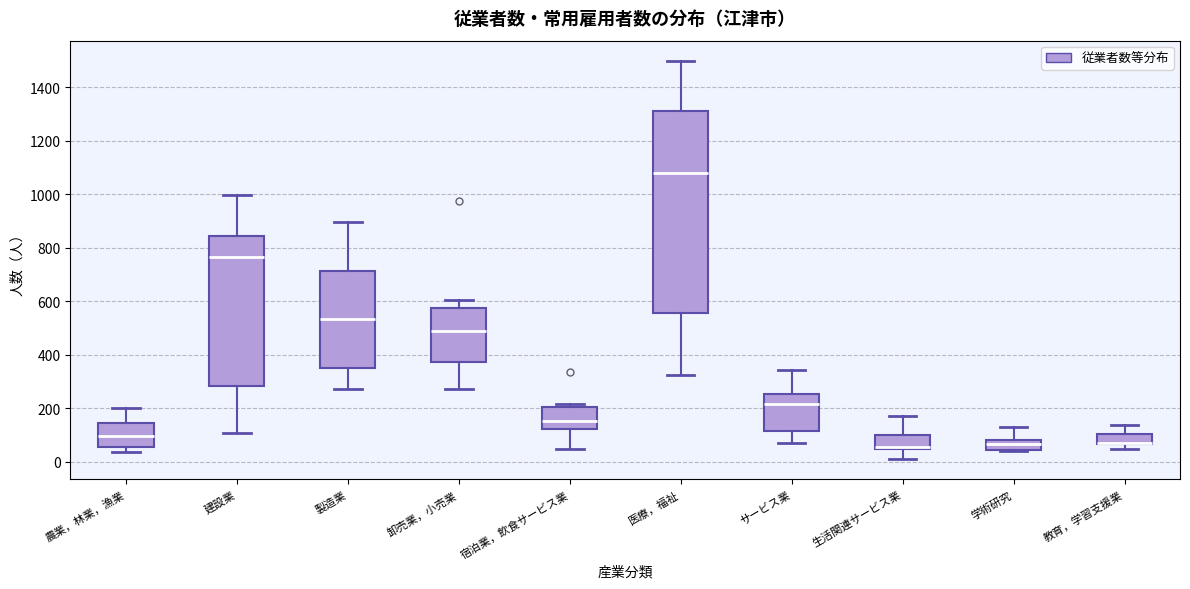

Reading left to right, transcribe this box plot: for each box, give where its median line is, the range the box spans, and where its two whiskers end, as read against the y-axis. The values are not printed on the chart, so give them approximately, as read against the axis.

農業，林業，漁業: median 100, box 60 to 140, whiskers 40 to 200
建設業: median 760, box 280 to 840, whiskers 100 to 1000
製造業: median 540, box 360 to 720, whiskers 280 to 900
卸売業，小売業: median 480, box 380 to 580, whiskers 280 to 600
宿泊業，飲食サービス業: median 160, box 120 to 200, whiskers 40 to 220
医療，福祉: median 1080, box 560 to 1300, whiskers 320 to 1500
サービス業: median 220, box 120 to 260, whiskers 80 to 340
生活関連サービス業: median 60, box 40 to 100, whiskers 0 to 180
学術研究: median 60, box 40 to 80, whiskers 40 to 140
教育，学習支援業: median 60 (drawn on the box's lower edge), box 60 to 100, whiskers 40 to 140